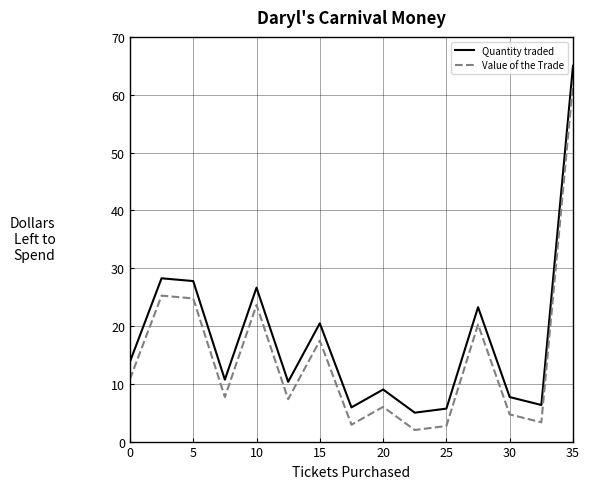

True or false: Quantity traded and Value of the Trade intersect in this chart.

False